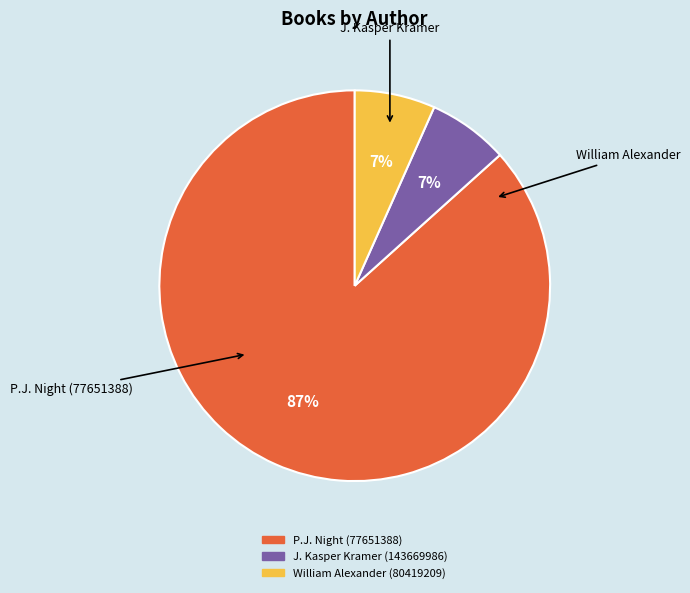

To the nearest percent, what is the average slice percentage?

33%